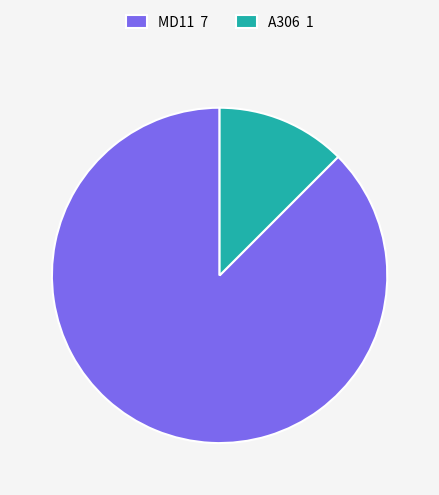

Does A306 account for over 50% of the chart?

No